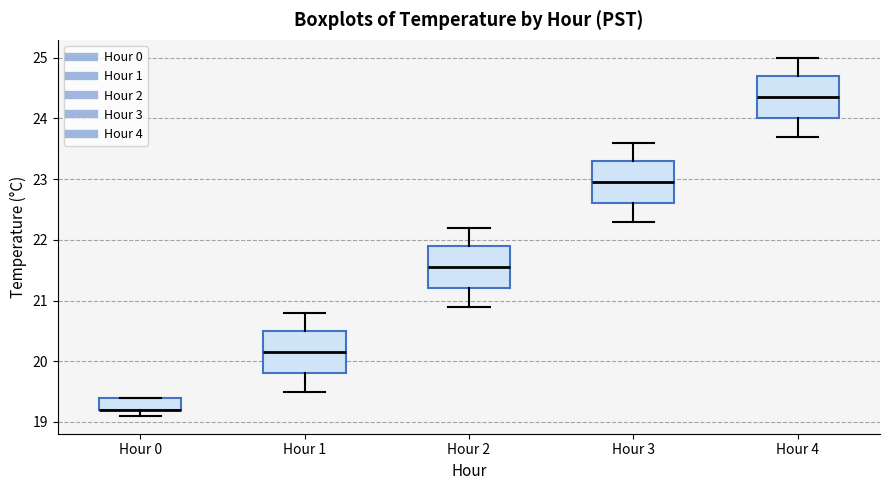

Where is the lower edge of the box for Hour 2 on the y-axis? The values are not printed on the chart, so give them approximately, as read against the axis.

21.2